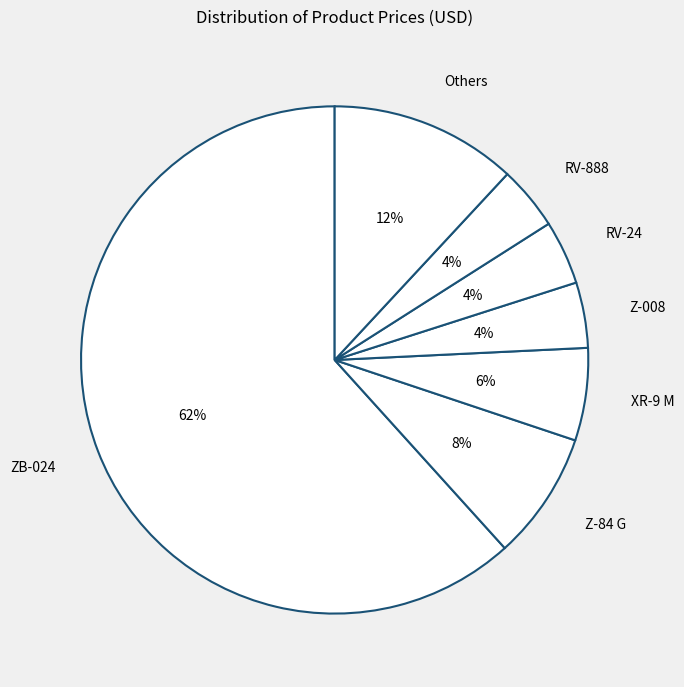

How many segments does this pie chart have?

7